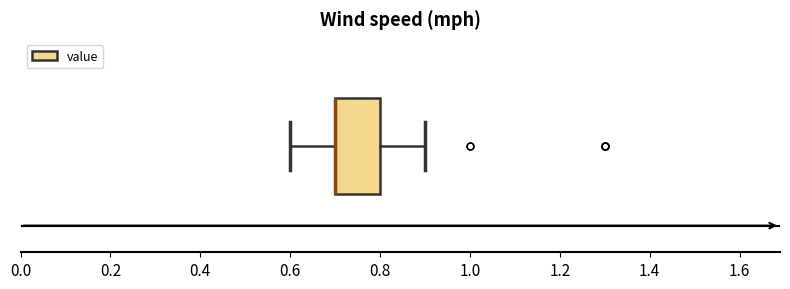

Read this box plot against the x-axis: the position of the median line, the range covered by the box, and the ends of both whiskers. The values are not printed on the chart, so give them approximately, as read against the axis.

median 0.7 (drawn on the box's left edge), box 0.7 to 0.8, whiskers 0.6 to 0.9